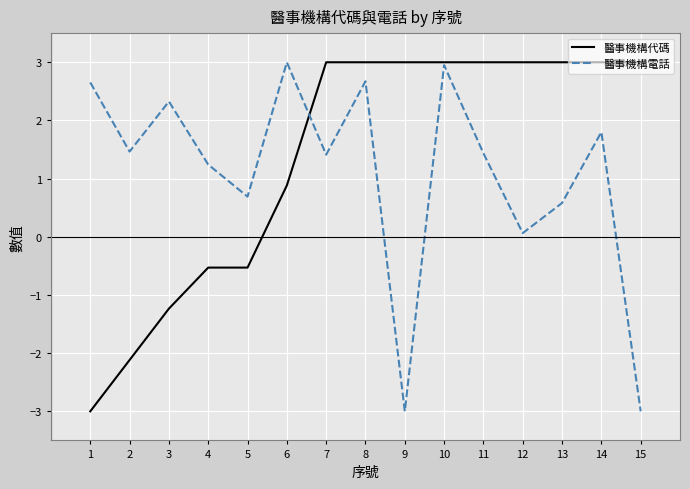

True or false: 醫事機構電話 has a value of 1.5 at 2.

True